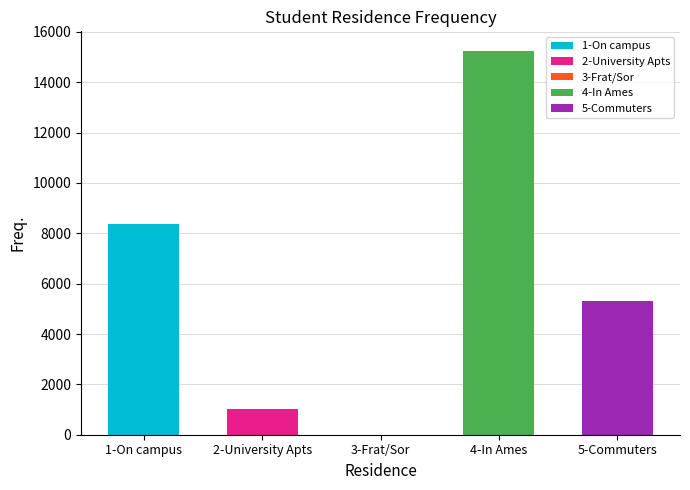

How many values exceed 5322?

2